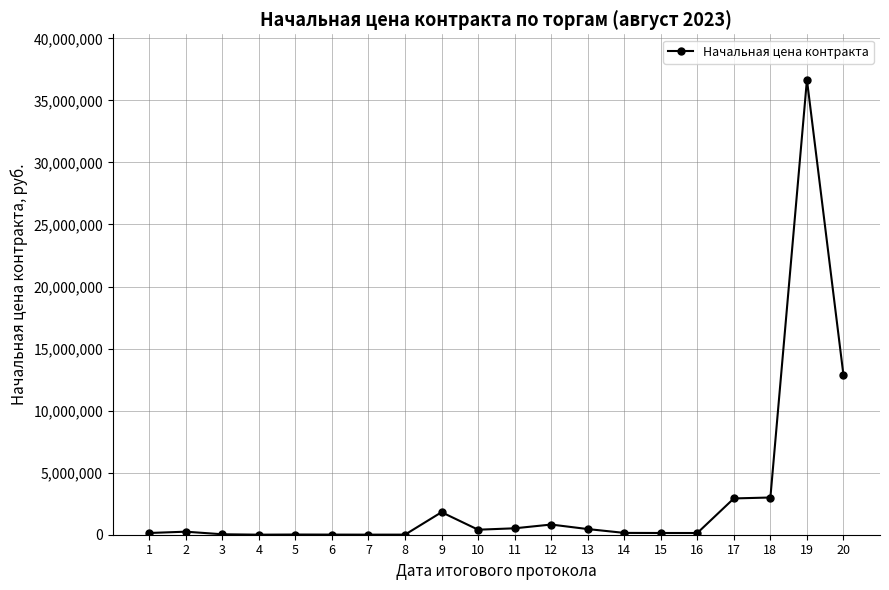

What is the value of the 6th point from the left?

9866.7